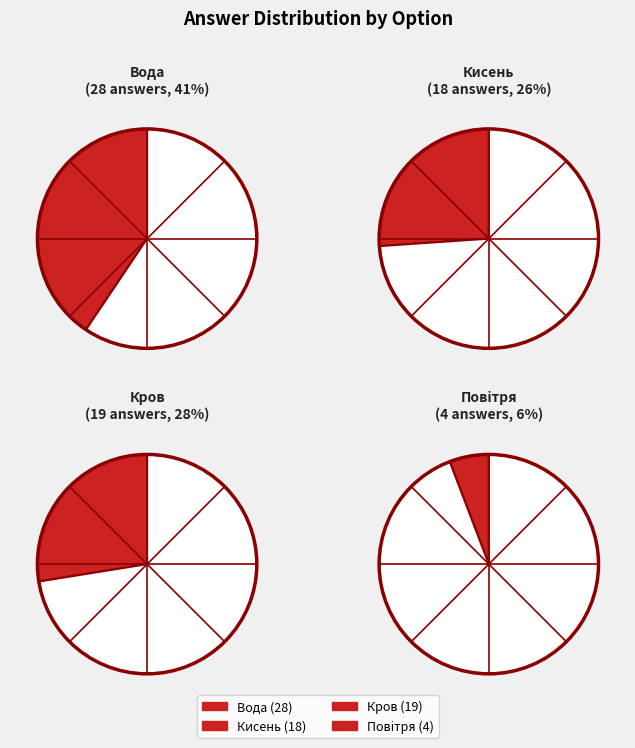

Which has a higher value, Кисень or Кров?

Кров